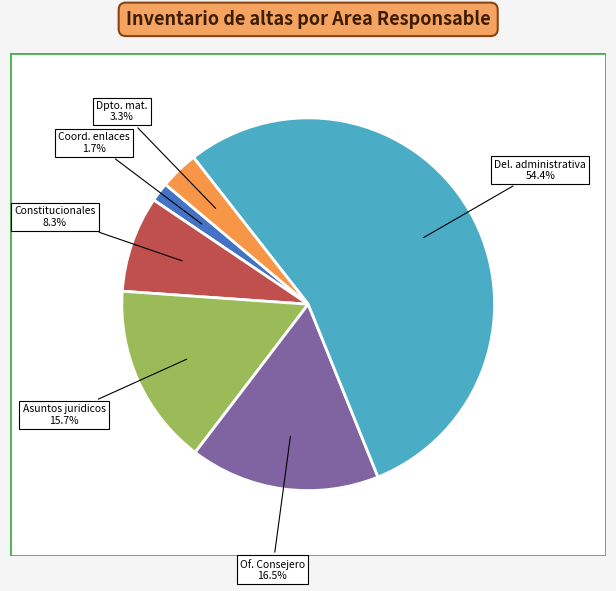

Which has a higher value, Oficina del Consejero or Asuntos juridicos?

Oficina del Consejero